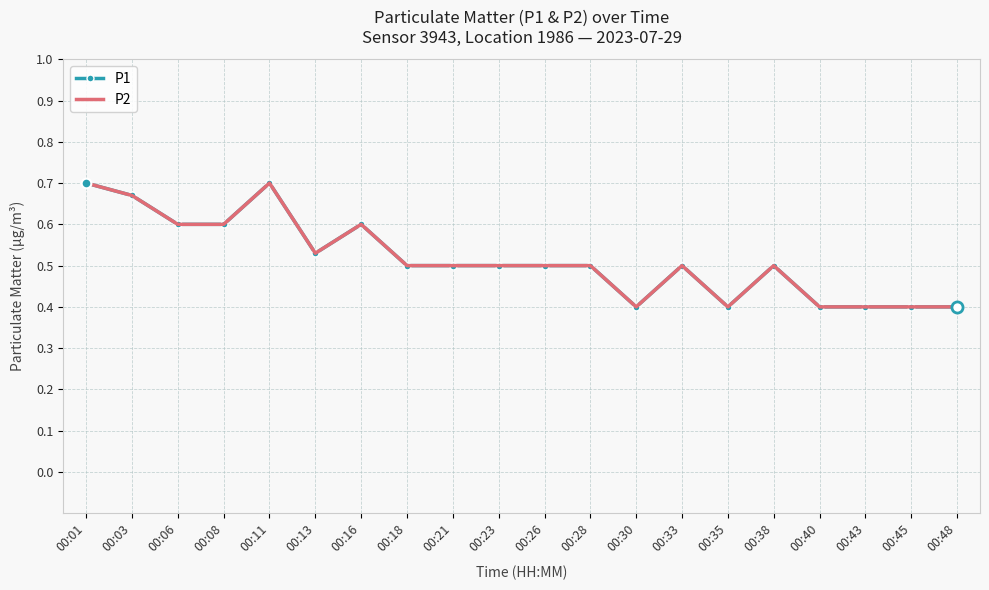

Reading right to left, extract all data points from this chart.

P1: 00:48=0.4	00:45=0.4	00:43=0.4	00:40=0.4	00:38=0.5	00:35=0.4	00:33=0.5	00:30=0.4	00:28=0.5	00:26=0.5	00:23=0.5	00:21=0.5	00:18=0.5	00:16=0.6	00:13=0.5	00:11=0.7	00:08=0.6	00:06=0.6	00:03=0.7	00:01=0.7
P2: 00:48=0.4	00:45=0.4	00:43=0.4	00:40=0.4	00:38=0.5	00:35=0.4	00:33=0.5	00:30=0.4	00:28=0.5	00:26=0.5	00:23=0.5	00:21=0.5	00:18=0.5	00:16=0.6	00:13=0.5	00:11=0.7	00:08=0.6	00:06=0.6	00:03=0.7	00:01=0.7